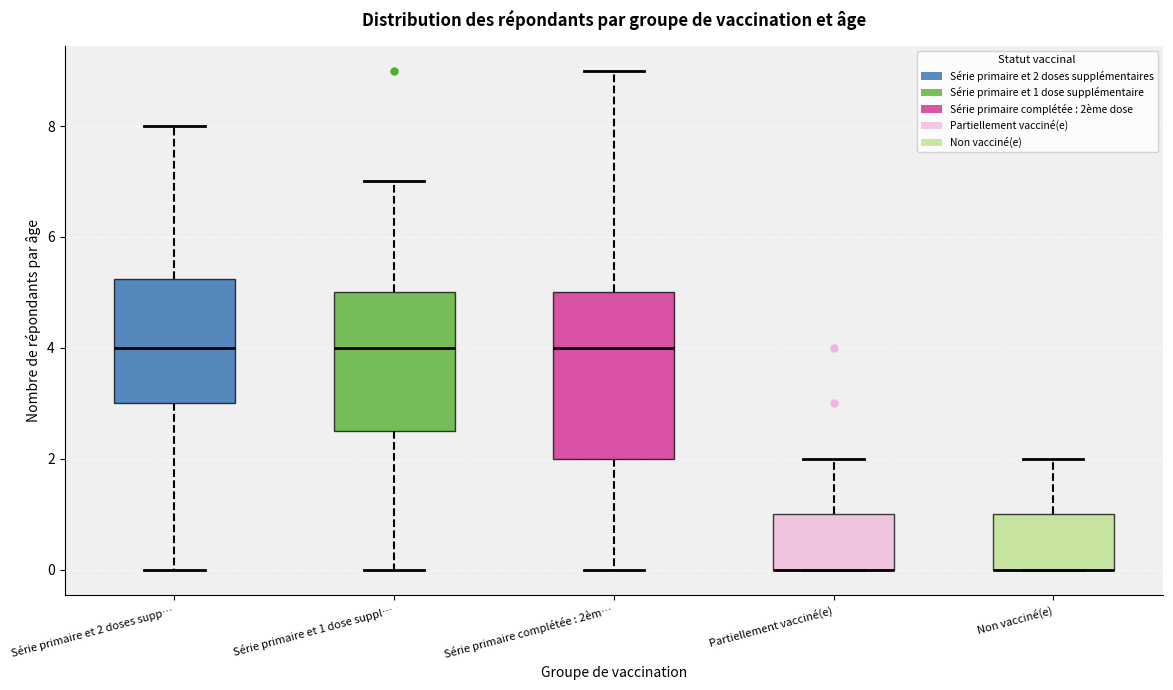

Where does the upper whisker of the box for Série primaire et 1 dose suppl… end on the y-axis? The values are not printed on the chart, so give them approximately, as read against the axis.

7.0